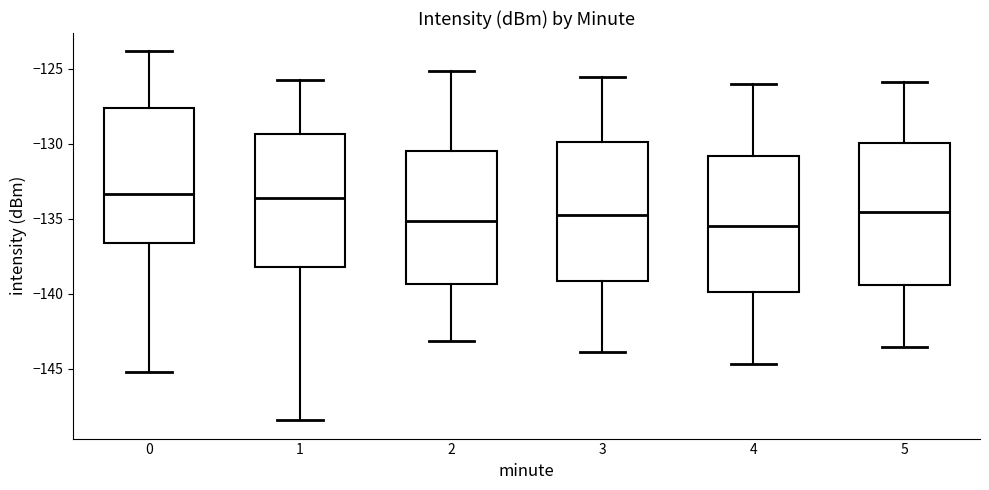

Reading left to right, transcribe this box plot: for each box, give where its median line is, the range the box spans, and where its two whiskers end, as read against the y-axis. The values are not printed on the chart, so give them approximately, as read against the axis.

0: median -133.5, box -136.5 to -127.5, whiskers -145.0 to -124.0
1: median -133.5, box -138.0 to -129.5, whiskers -148.5 to -126.0
2: median -135.0, box -139.5 to -130.5, whiskers -143.0 to -125.0
3: median -134.5, box -139.0 to -130.0, whiskers -144.0 to -125.5
4: median -135.5, box -140.0 to -131.0, whiskers -144.5 to -126.0
5: median -134.5, box -139.5 to -130.0, whiskers -143.5 to -126.0